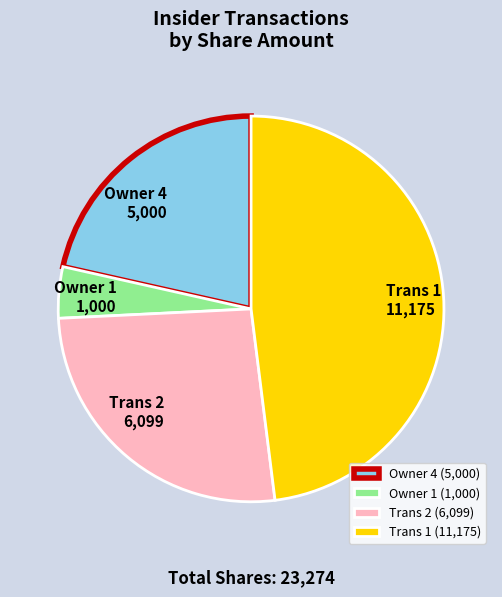

The Trans 2 (6,099) slice represents 26% of the pie. True or false?

True